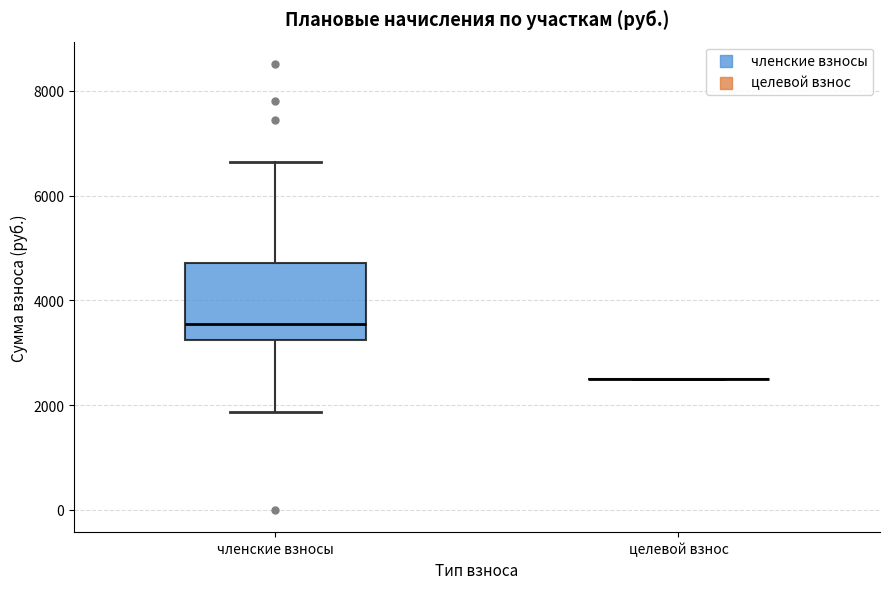

Reading left to right, read every box against the y-axis: the position of its median line, the range the box covers, and the ends of its whiskers. The values are not printed on the chart, so give them approximately, as read against the axis.

членские взносы: median 3600, box 3200 to 4800, whiskers 1800 to 6600
целевой взнос: box collapsed to a line at 2600, whiskers 2600 to 2600